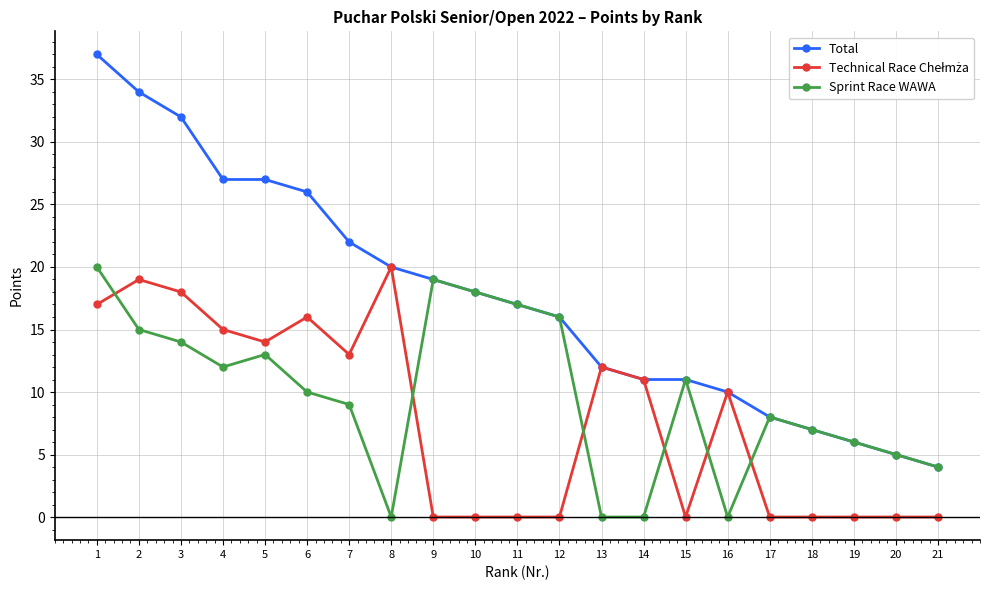

Between 5 and 18, which series saw the biggest shift?

Total